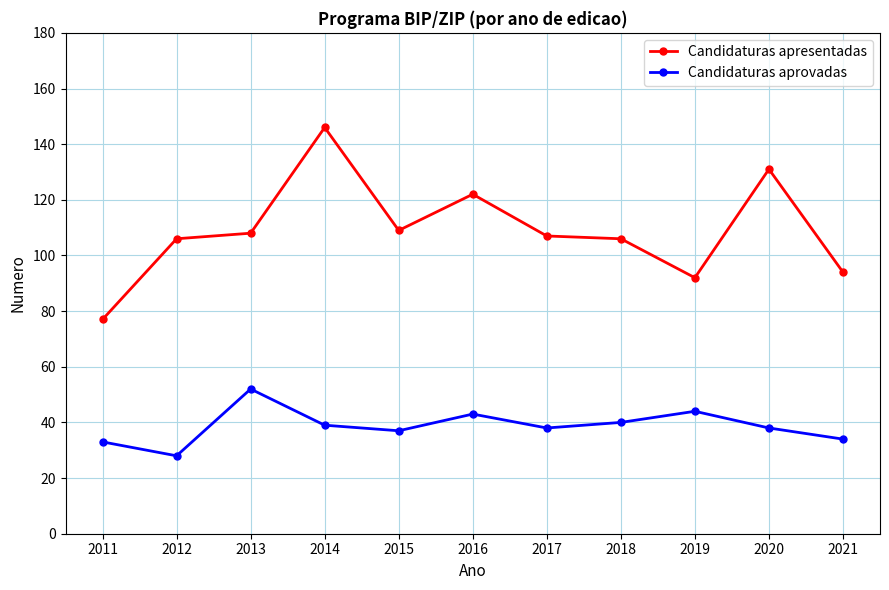

What is the sum of all Candidaturas aprovadas values?

426